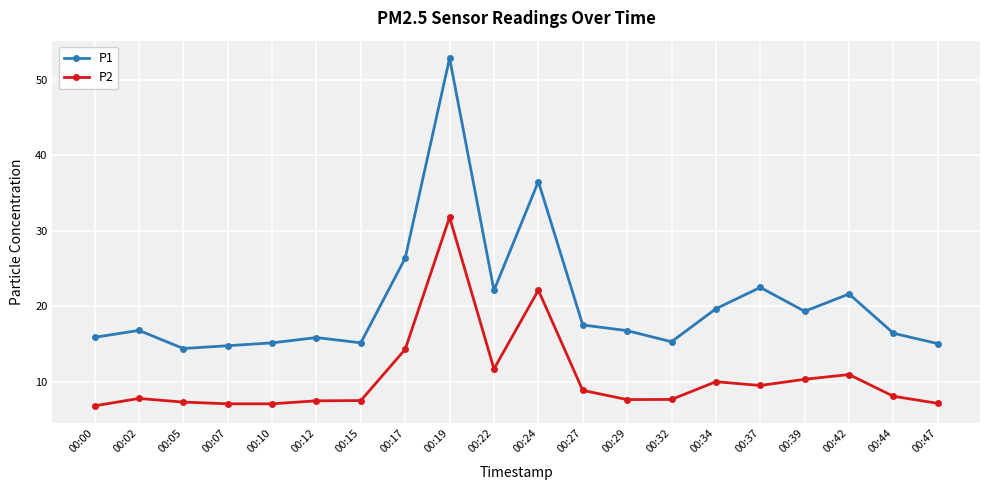

True or false: P1 has more than 0 interior local peaks.

True